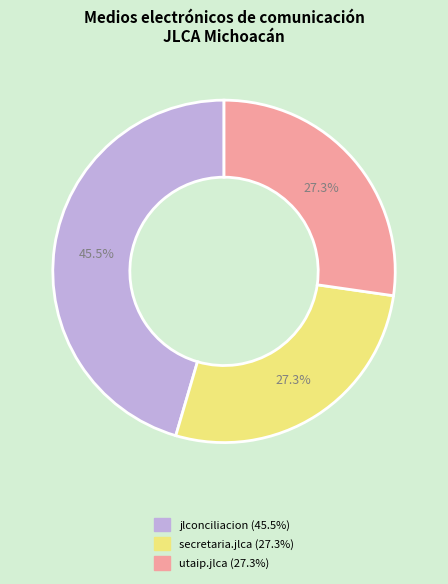

Is there a majority slice in this chart?

No